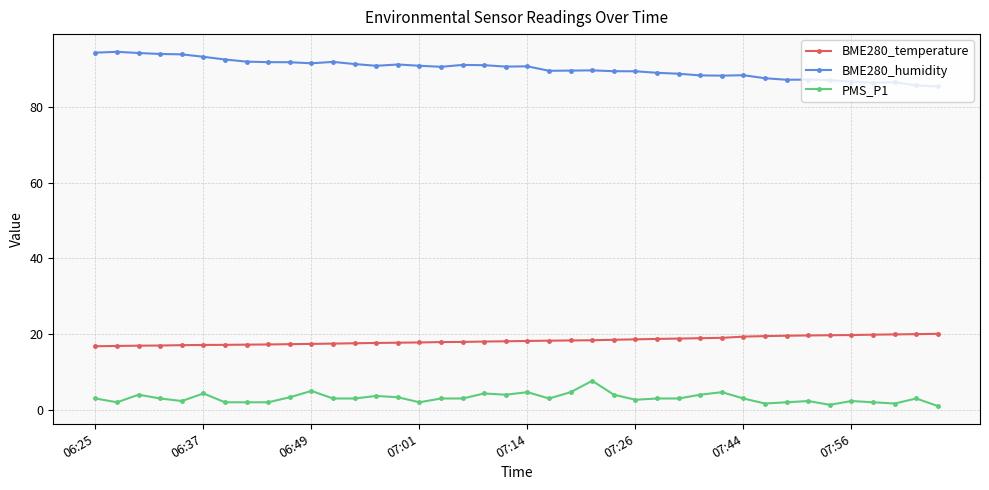

What is the value of the BME280_temperature point at the 38th from the left?

19.9